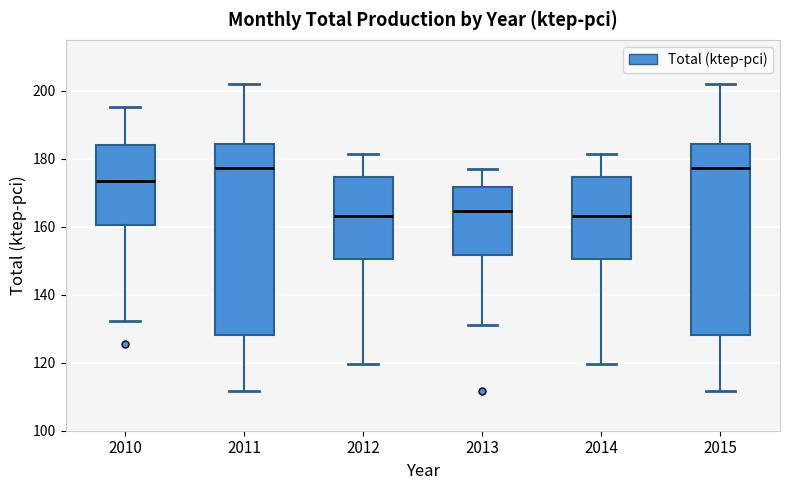

Reading left to right, read every box against the y-axis: the position of its median line, the range the box covers, and the ends of its whiskers. The values are not printed on the chart, so give them approximately, as read against the axis.

2010: median 174, box 160 to 184, whiskers 132 to 196
2011: median 178, box 128 to 184, whiskers 112 to 202
2012: median 164, box 150 to 174, whiskers 120 to 182
2013: median 164, box 152 to 172, whiskers 132 to 178
2014: median 164, box 150 to 174, whiskers 120 to 182
2015: median 178, box 128 to 184, whiskers 112 to 202